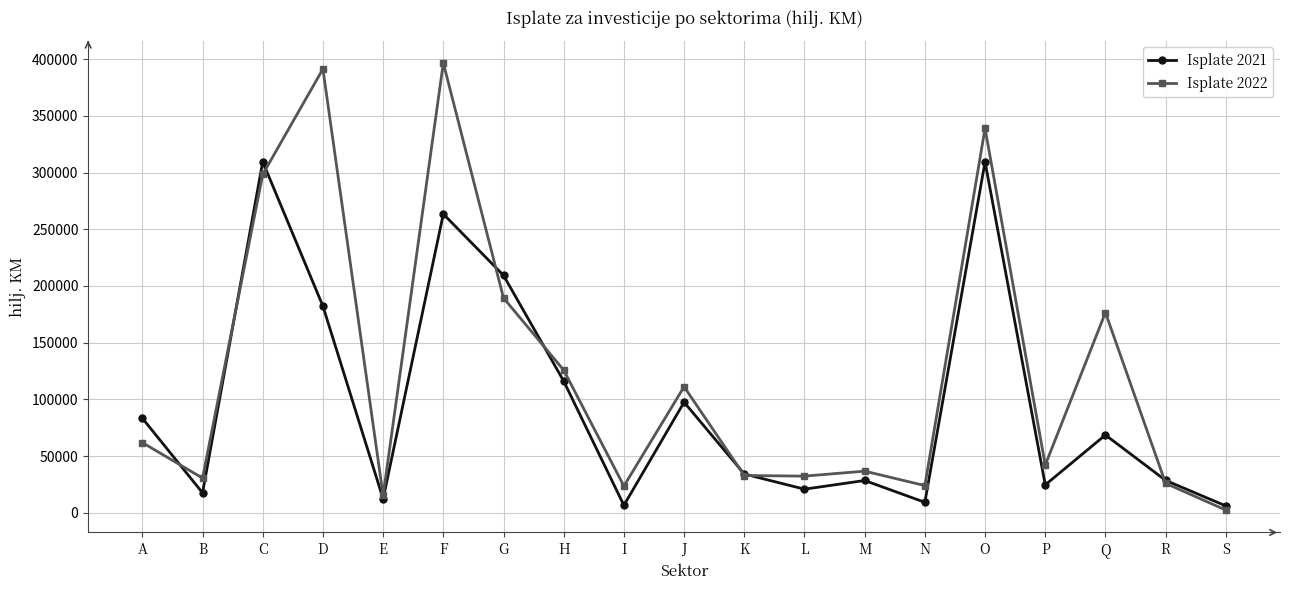

Is it true that Isplate 2021 equals 17549 at B?

True